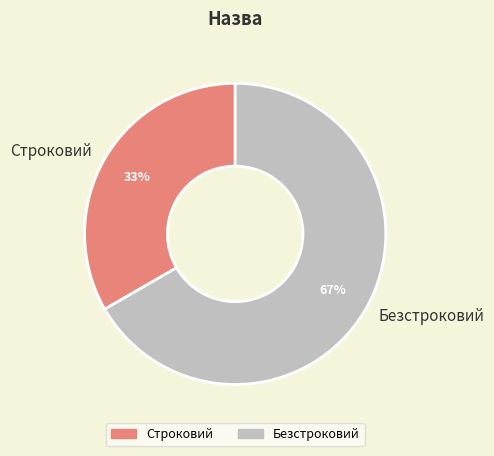

How many segments does this pie chart have?

2